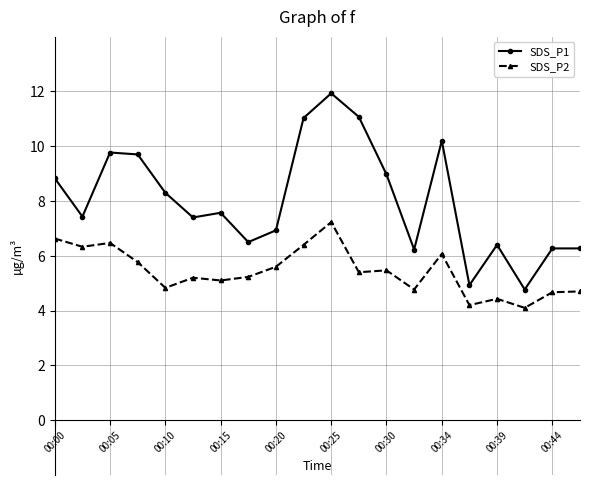

Does the chart have visible grid lines?

Yes